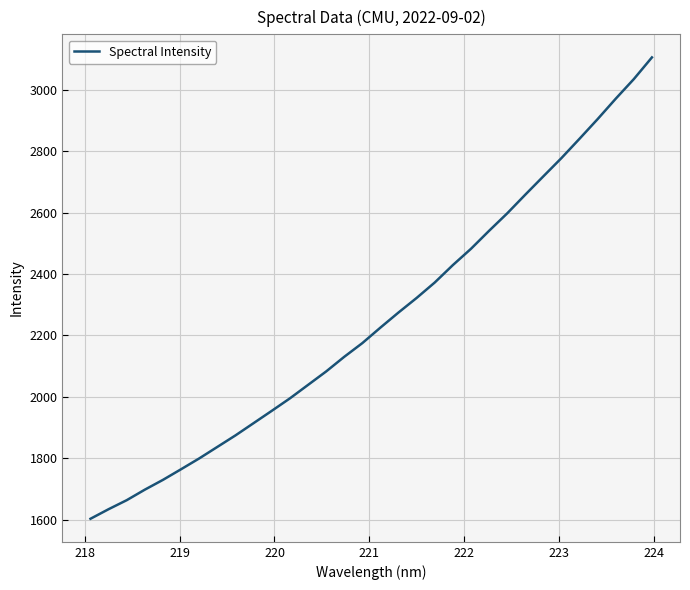

What is the maximum value shown in the chart?

3105.2